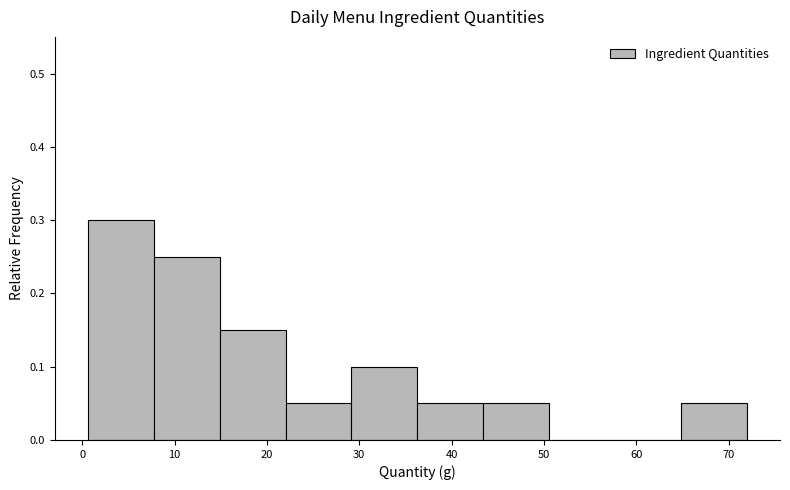

Reading left to right, transcribe this chart: for each bar, give the range it covers on the x-axis and its height. Neither the bar edges nor the heights are printed on the chart, so give them approximately, as read against the axes.

1 to 8: 0.30
8 to 15: 0.25
15 to 22: 0.15
22 to 29: 0.05
29 to 36: 0.10
36 to 43: 0.05
43 to 51: 0.05
51 to 58: 0
58 to 65: 0
65 to 72: 0.05